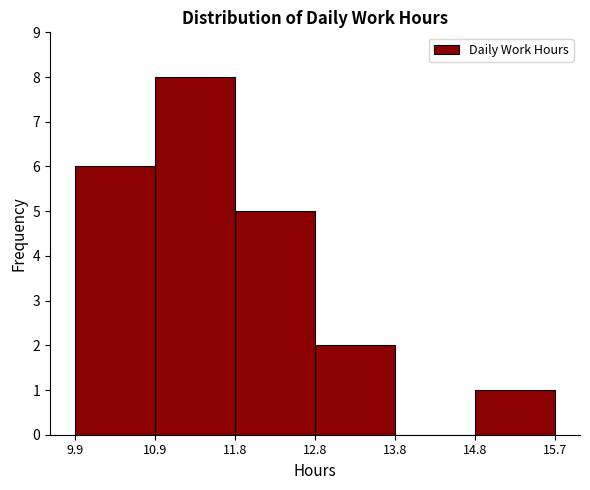

How tall is the bar that spans 12.8 to 13.8 on the x-axis? The values are not printed on the chart, so give them approximately, as read against the axis.

2